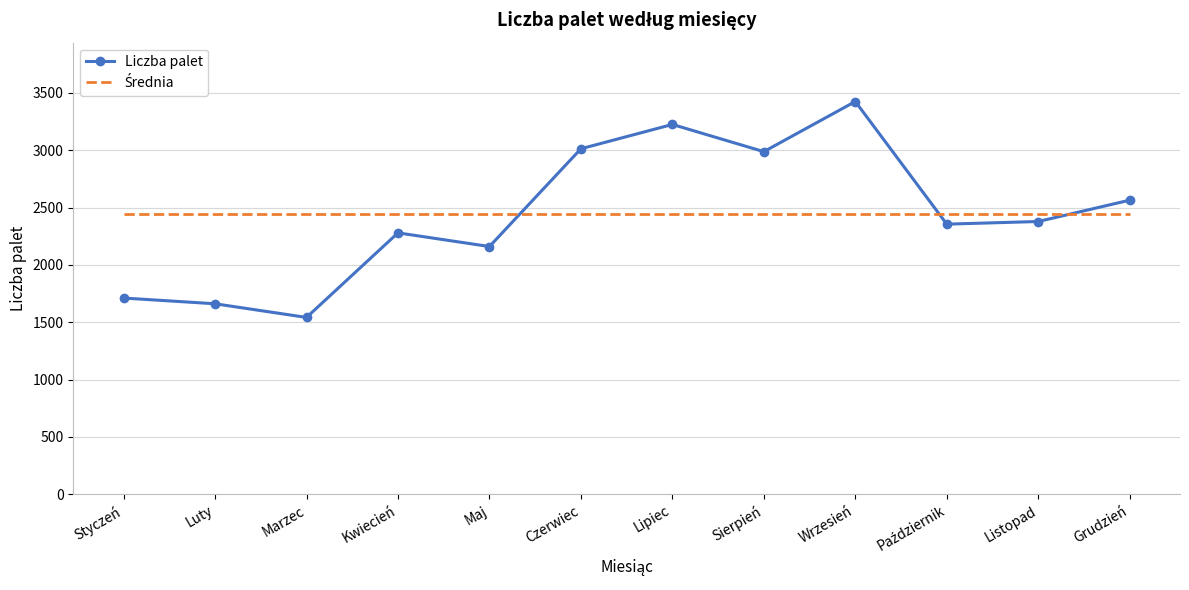

At which category is the sum across all series the highest?

Wrzesień